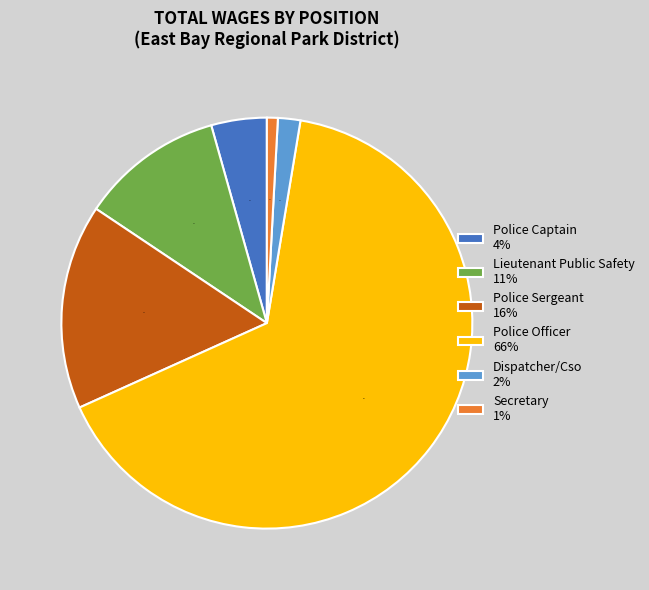

Which has a higher value, Dispatcher/Cso 2% or Secretary 1%?

Dispatcher/Cso 2%